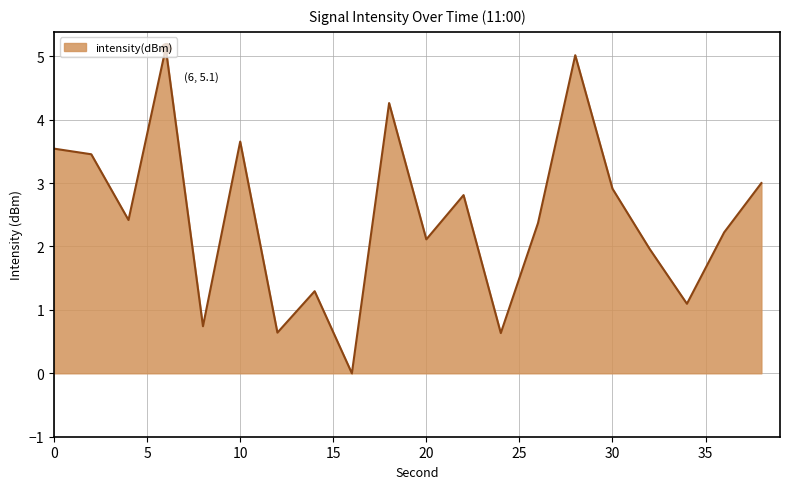

What is the difference between the maximum and minimum values?

5.1